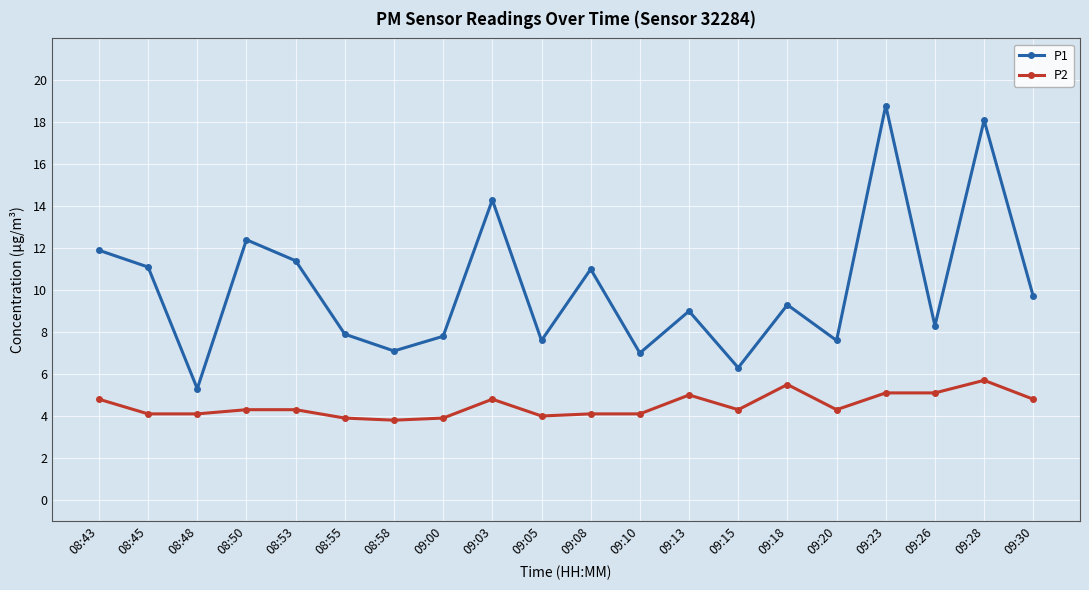

At which category does P1 reach its first local valley?

08:48